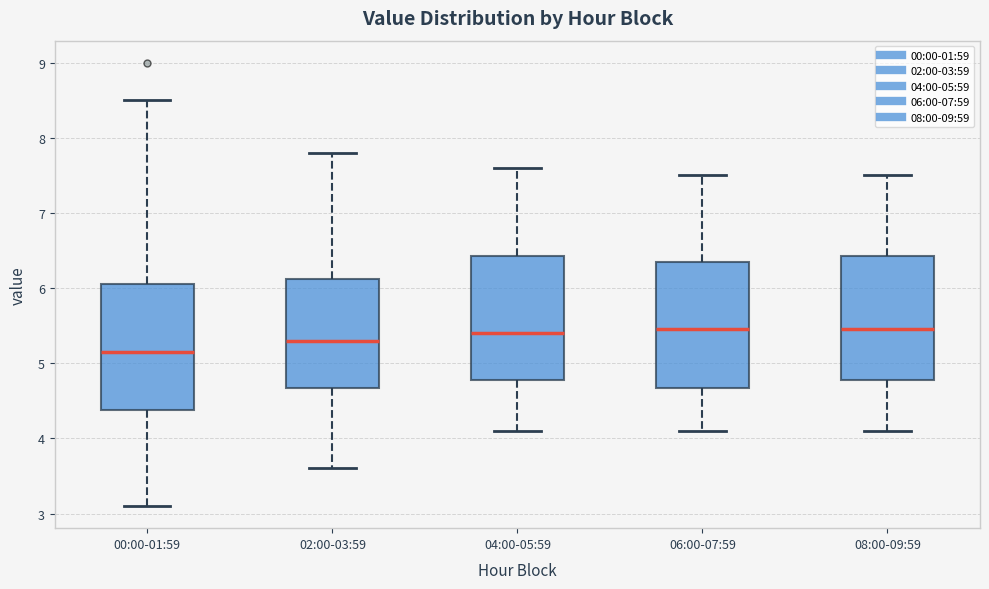

Reading left to right, transcribe this box plot: for each box, give where its median line is, the range the box spans, and where its two whiskers end, as read against the y-axis. The values are not printed on the chart, so give them approximately, as read against the axis.

00:00-01:59: median 5.2, box 4.4 to 6.1, whiskers 3.1 to 8.5
02:00-03:59: median 5.3, box 4.7 to 6.1, whiskers 3.6 to 7.8
04:00-05:59: median 5.4, box 4.8 to 6.4, whiskers 4.1 to 7.6
06:00-07:59: median 5.5, box 4.7 to 6.4, whiskers 4.1 to 7.5
08:00-09:59: median 5.5, box 4.8 to 6.4, whiskers 4.1 to 7.5